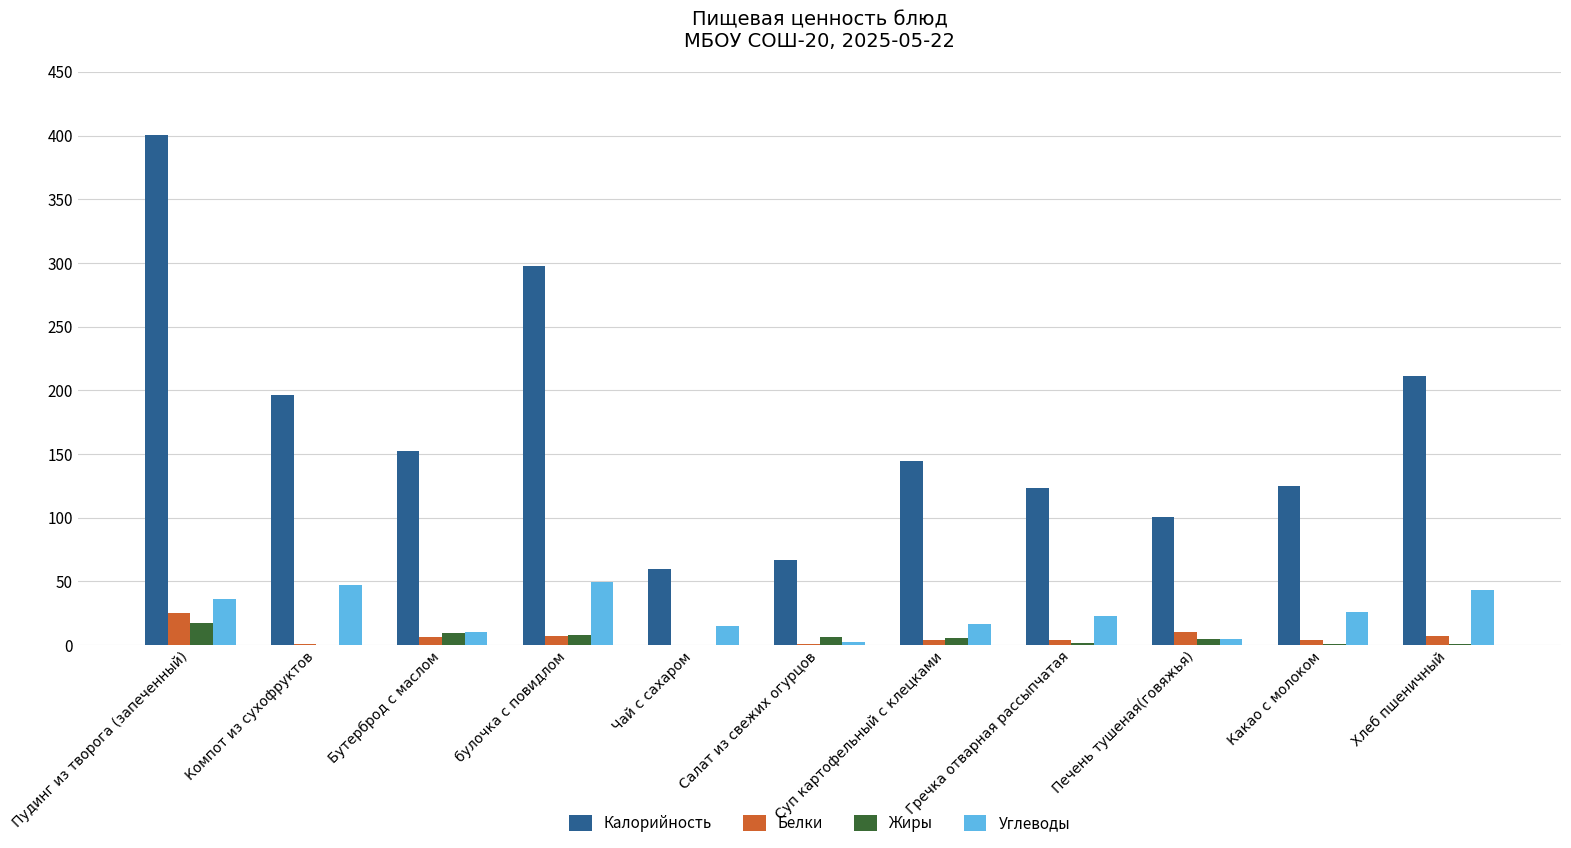

The value of Углеводы at булочка с повидлом is 83.2. True or false?

False